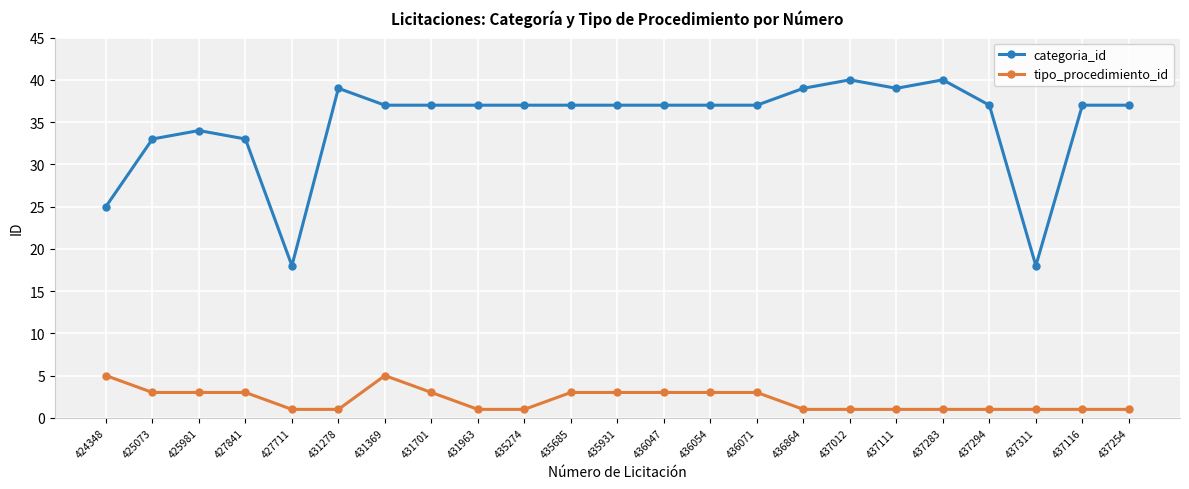

What is the label of the 23rd point from the right?

424348